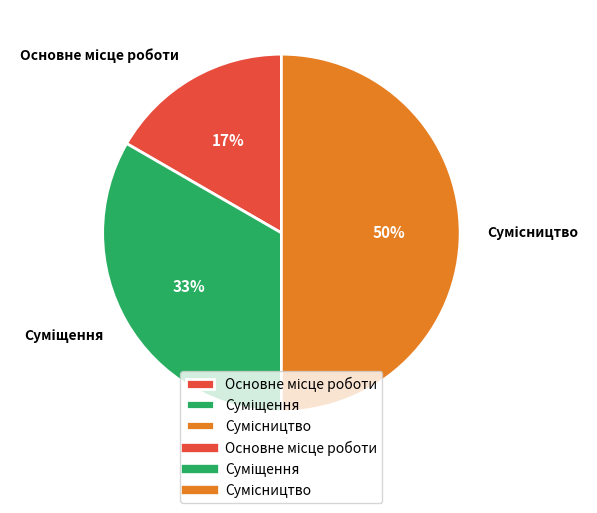

How many segments does this pie chart have?

3